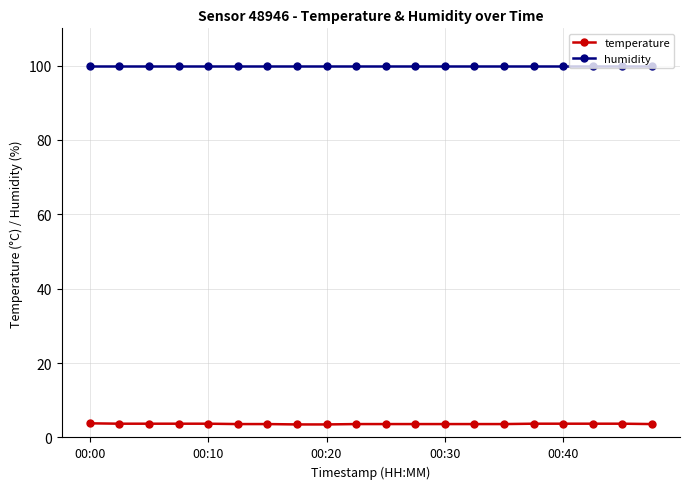

What is the value of the humidity point at the 5th from the left?

99.9